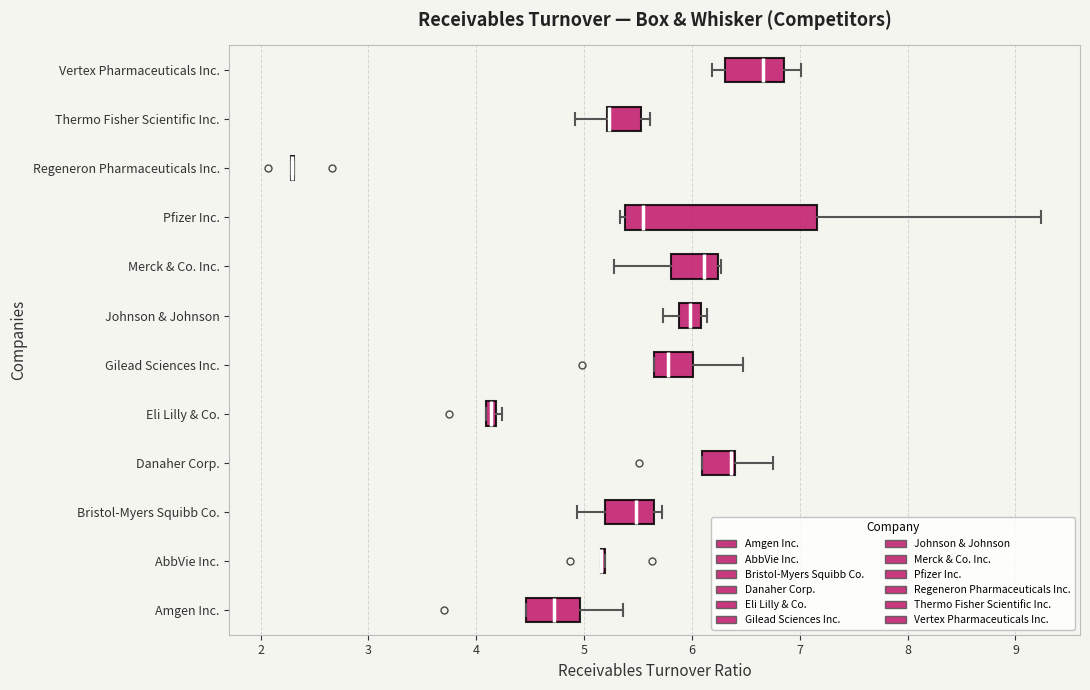

Where does the left whisker of the box for Thermo Fisher Scientific Inc. end on the x-axis? The values are not printed on the chart, so give them approximately, as read against the axis.

4.9